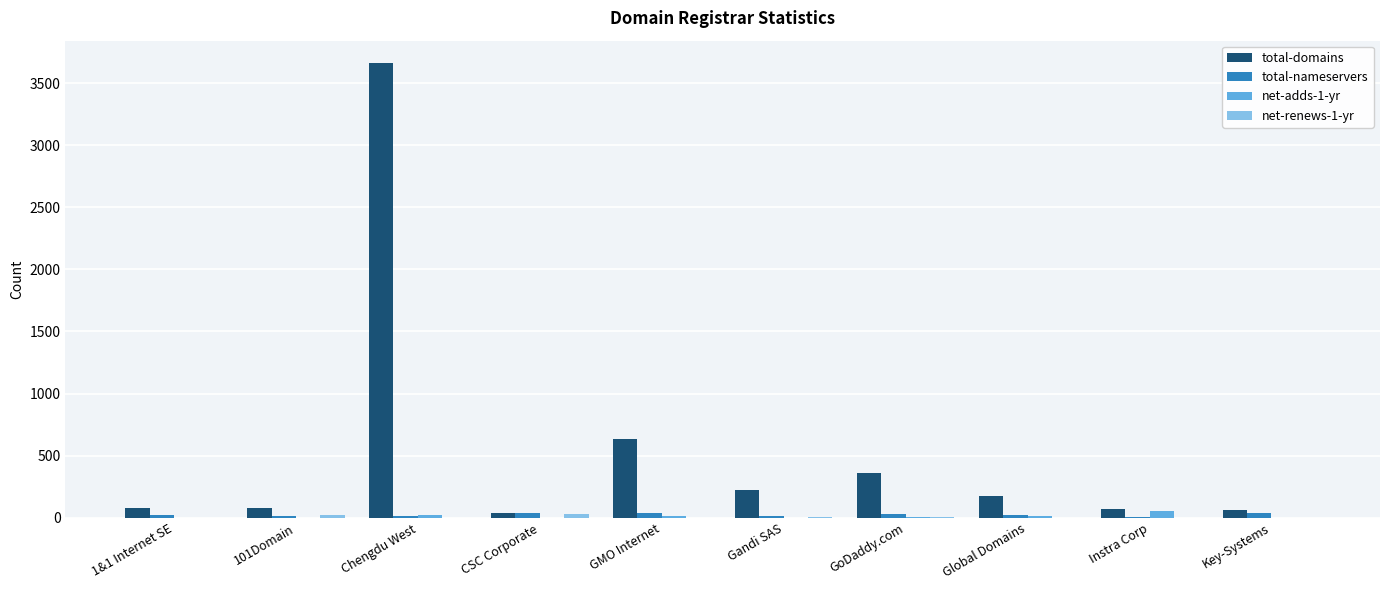

Where is total-domains nearest to the value 1847?

GMO Internet